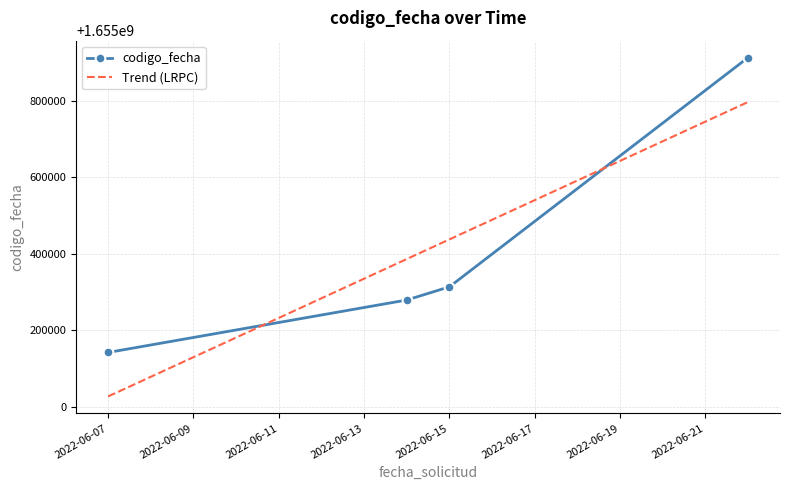

Which category has the highest value across all series?

2022-06-22